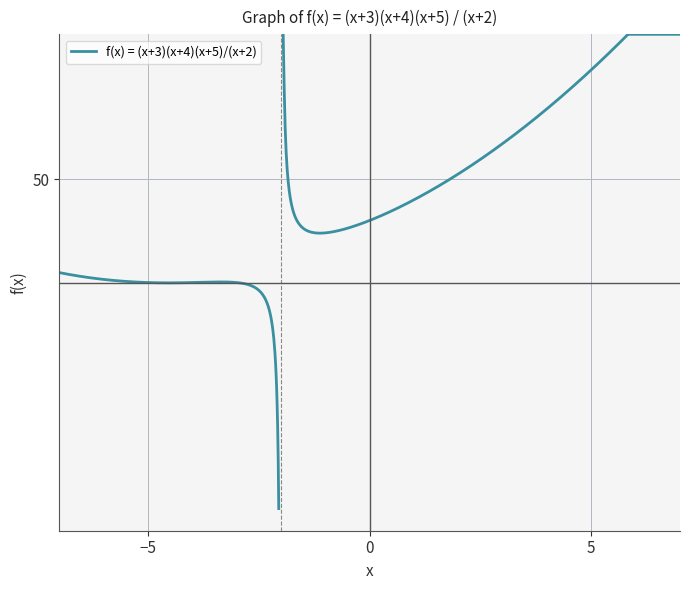

What is the value of the 28th point from the left?

16.8